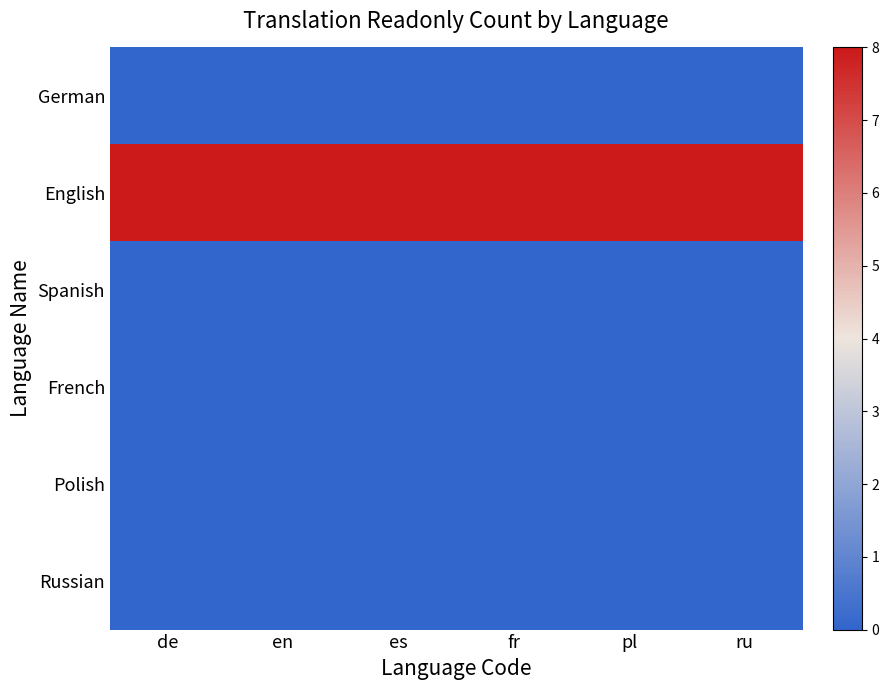

At pl, list the series in order from largest to smallest.

English, German, Spanish, French, Polish, Russian